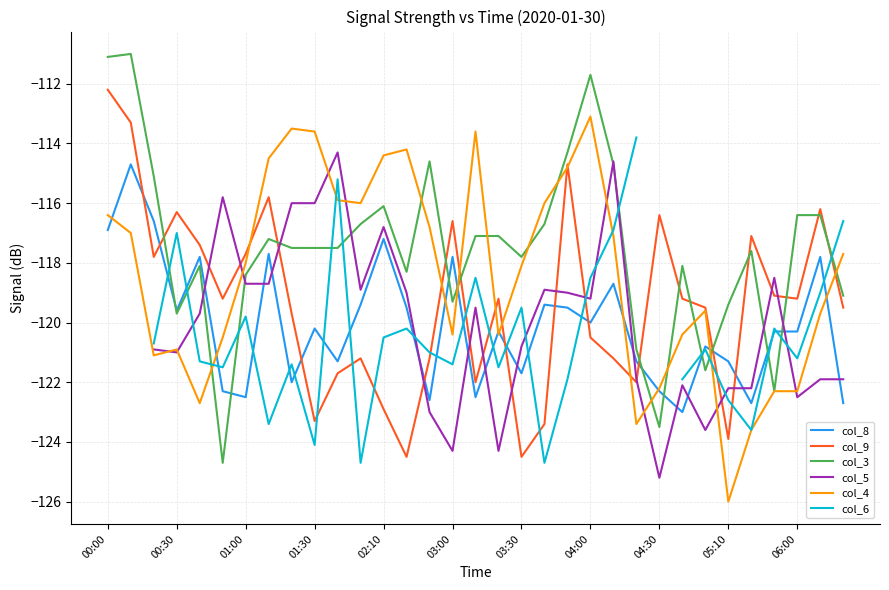

Is this an area chart (filled region under the line)?

No